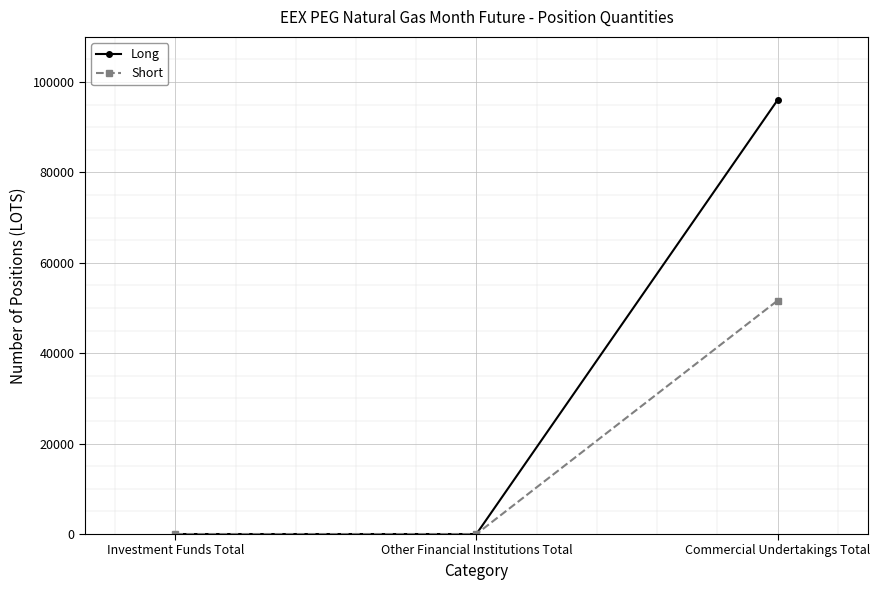

Count the number of categories in the chart.

3